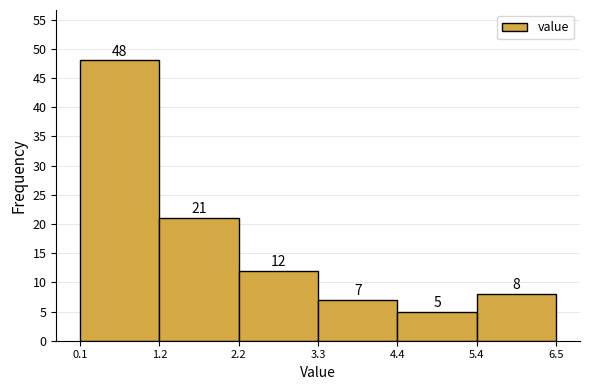

Reading left to right, transcribe this chart: for each bar, give the range it covers on the x-axis and its height.

0.1 to 1.2: 48
1.2 to 2.2: 21
2.2 to 3.3: 12
3.3 to 4.4: 7
4.4 to 5.4: 5
5.4 to 6.5: 8